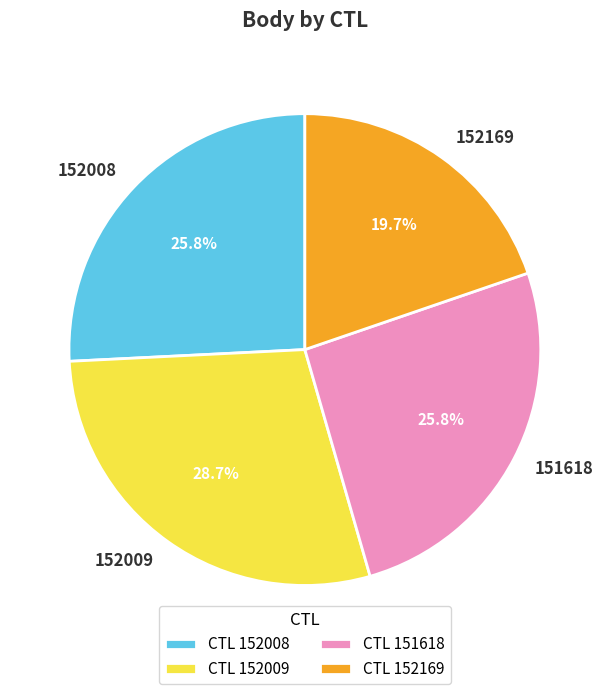

What is the ratio of the value at 152009 to the value at 152169?

1.5